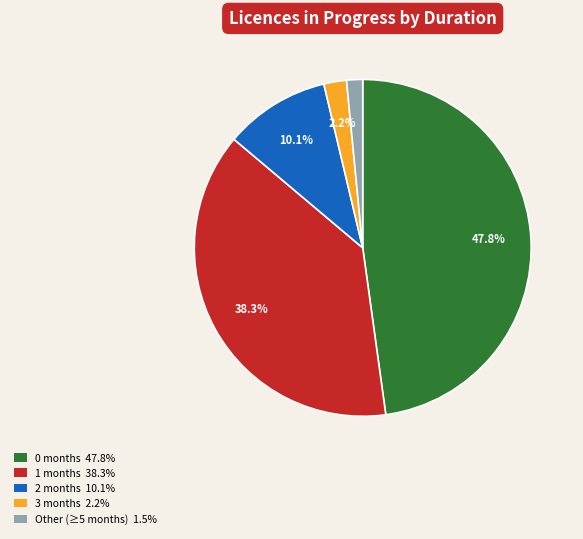

To the nearest percent, what is the average slice percentage?

20%